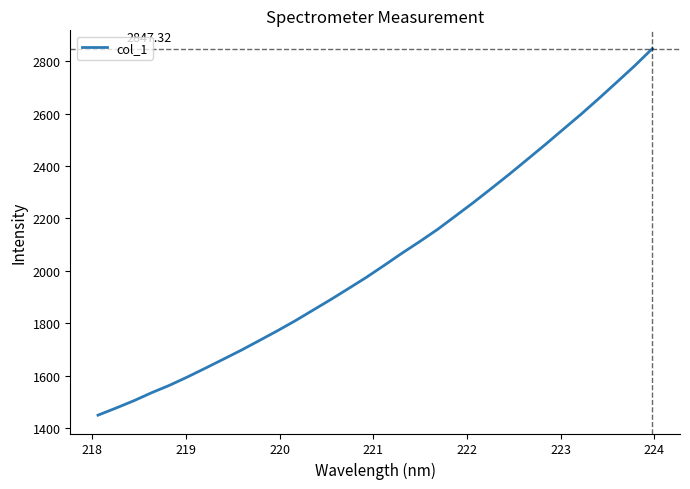

What is the difference between the maximum and minimum values?

1397.4